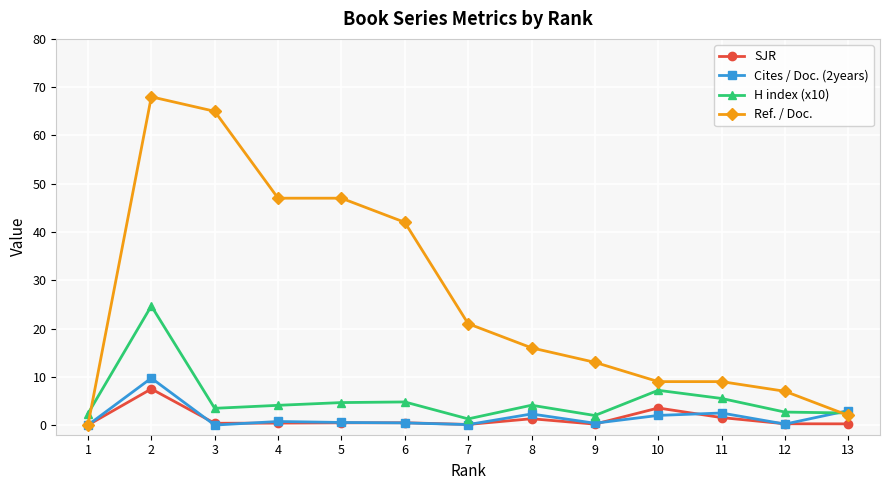

True or false: Cites / Doc. (2years) has more than 2 points higher than both neighbors.

True